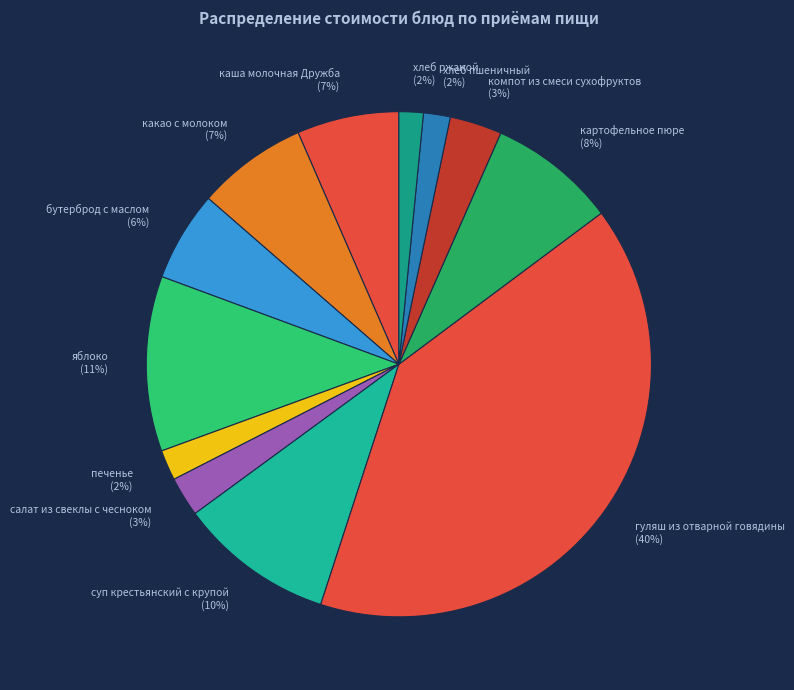

To the nearest percent, what is the combined percentage of гуляш из отварной говядины and печенье?

42%